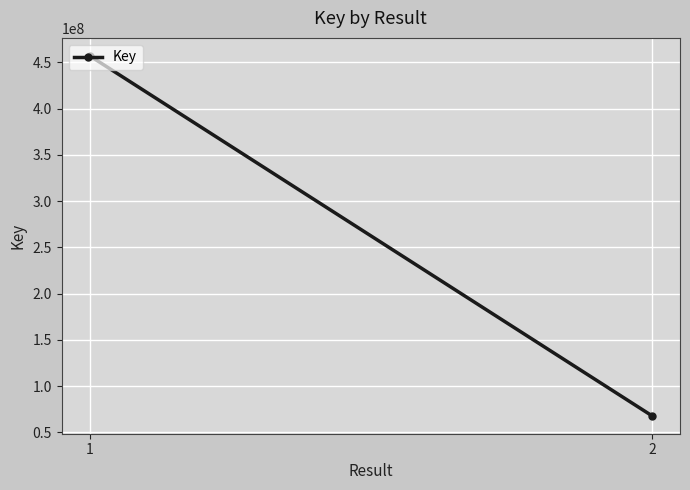

List the labels in order of value, largest first.

1, 2